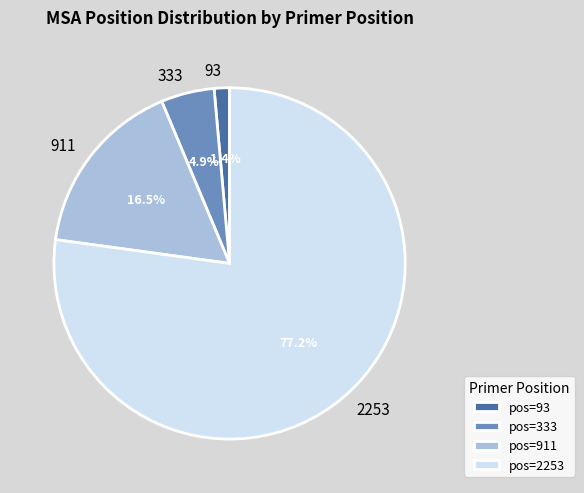

What percentage do 2253 and 93 together represent?

78.6%